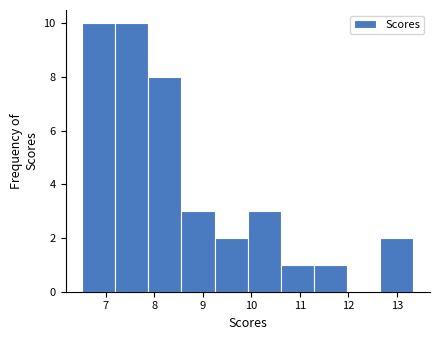

Reading left to right, list every bar in this chart as the range it spans on the x-axis followed by its height. Neither the bar edges nor the heights are printed on the chart, so give them approximately, as read against the axes.

6.5 to 7.2: 10
7.2 to 7.9: 10
7.9 to 8.6: 8
8.6 to 9.2: 3
9.2 to 9.9: 2
9.9 to 10.6: 3
10.6 to 11.3: 1
11.3 to 12.0: 1
12.0 to 12.7: 0
12.7 to 13.3: 2